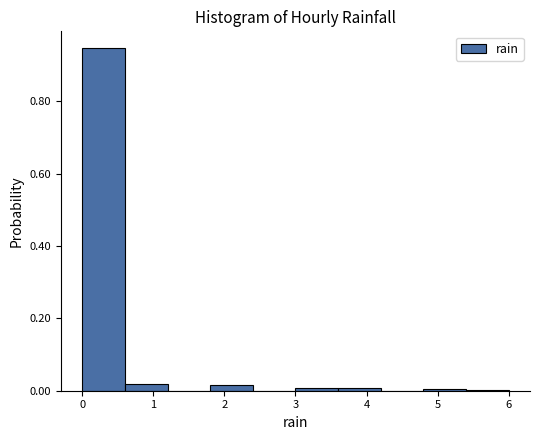

Which range on the x-axis has the tallest bar?

0.0 to 0.6